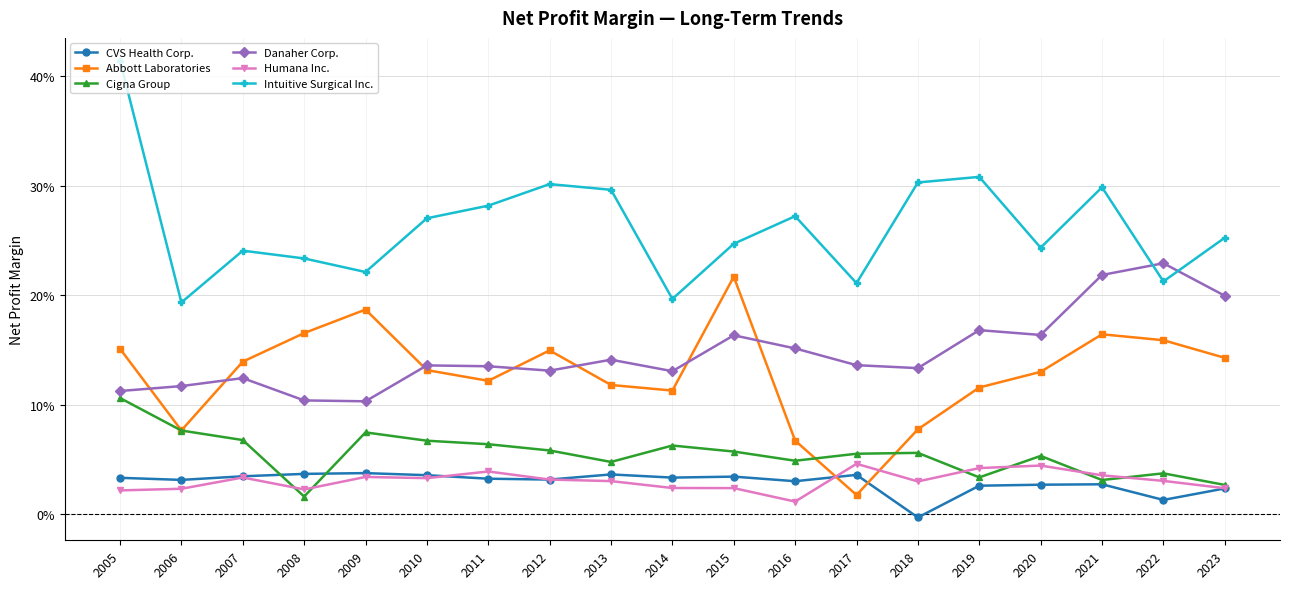

Between which two adjacent categories do Abbott Laboratories and Danaher Corp. first intersect?

2005 and 2006